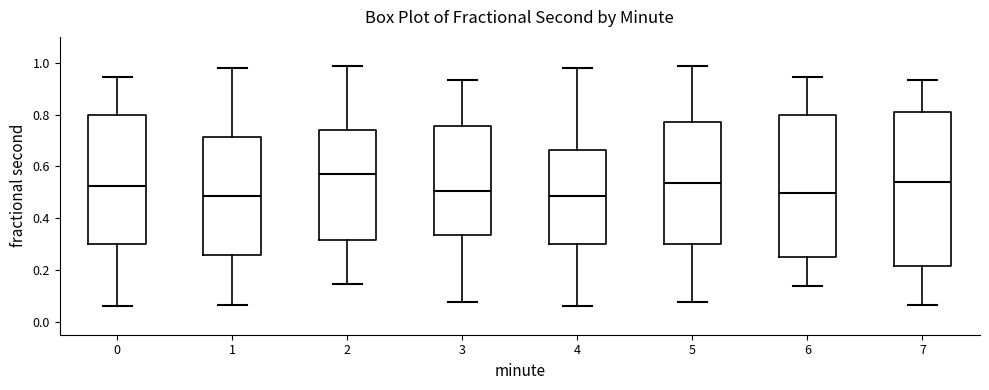

Which box is the tallest, from its lower edge to its upper edge?

7